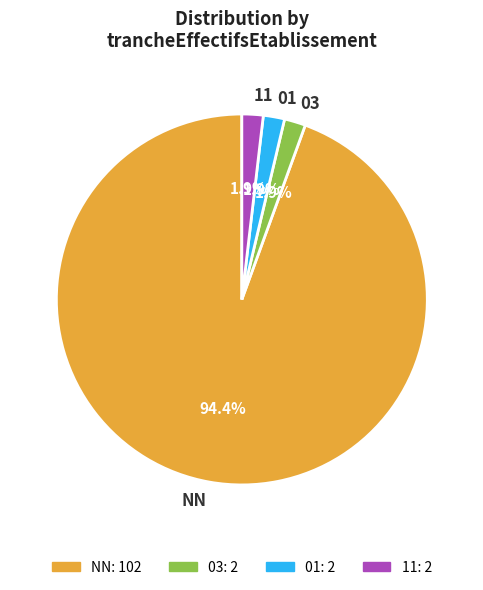

Do NN and 11 together represent more than half of the pie?

Yes